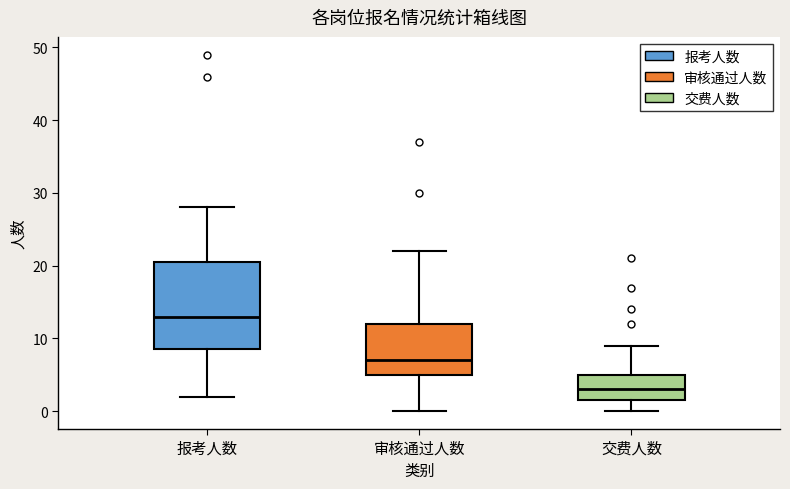

Where does the upper whisker of the box for 报考人数 end on the y-axis? The values are not printed on the chart, so give them approximately, as read against the axis.

28